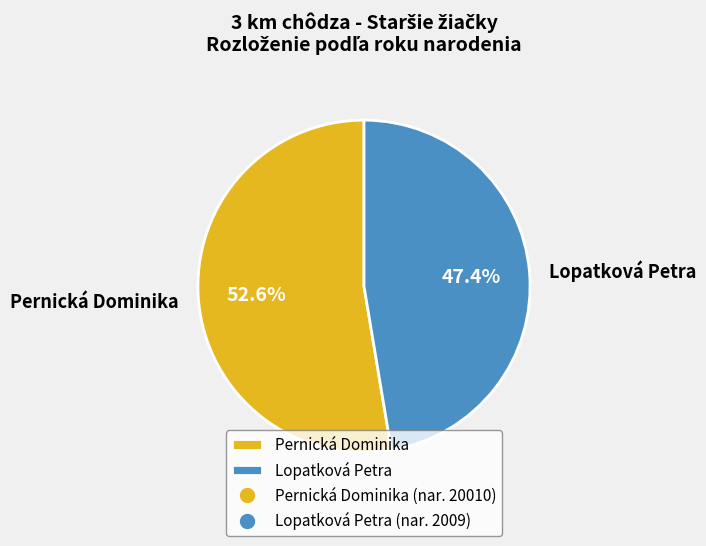

Is Lopatková Petra the majority of the pie?

No